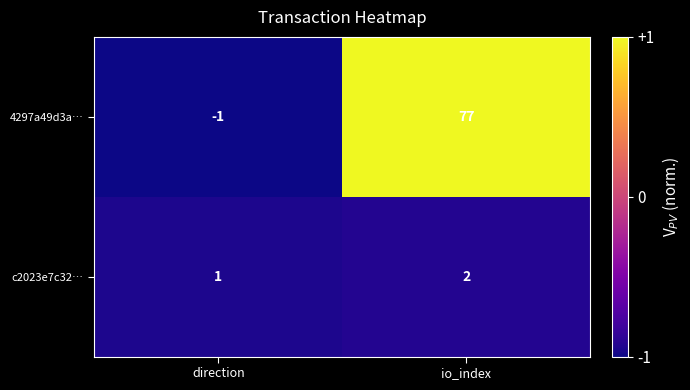

The c2023e7c32… series shows 1 at direction. True or false?

True